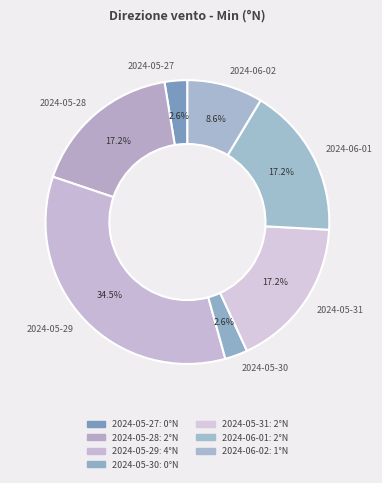

Is there a majority slice in this chart?

No